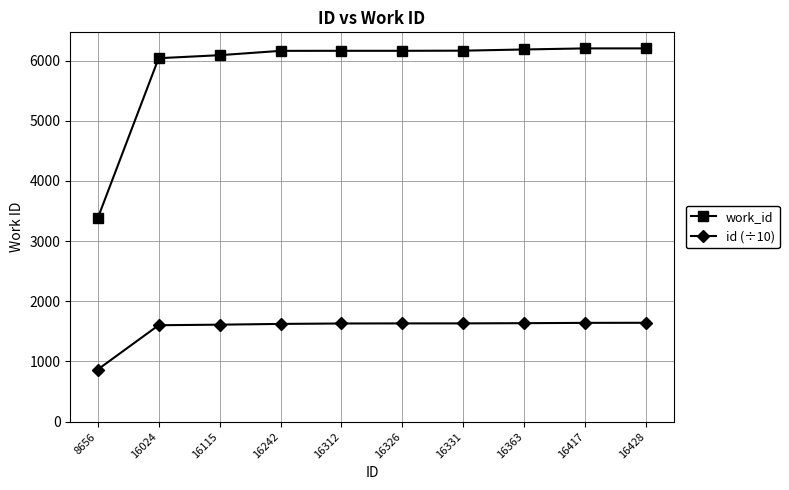

Which series has the largest total across all categories?

work_id